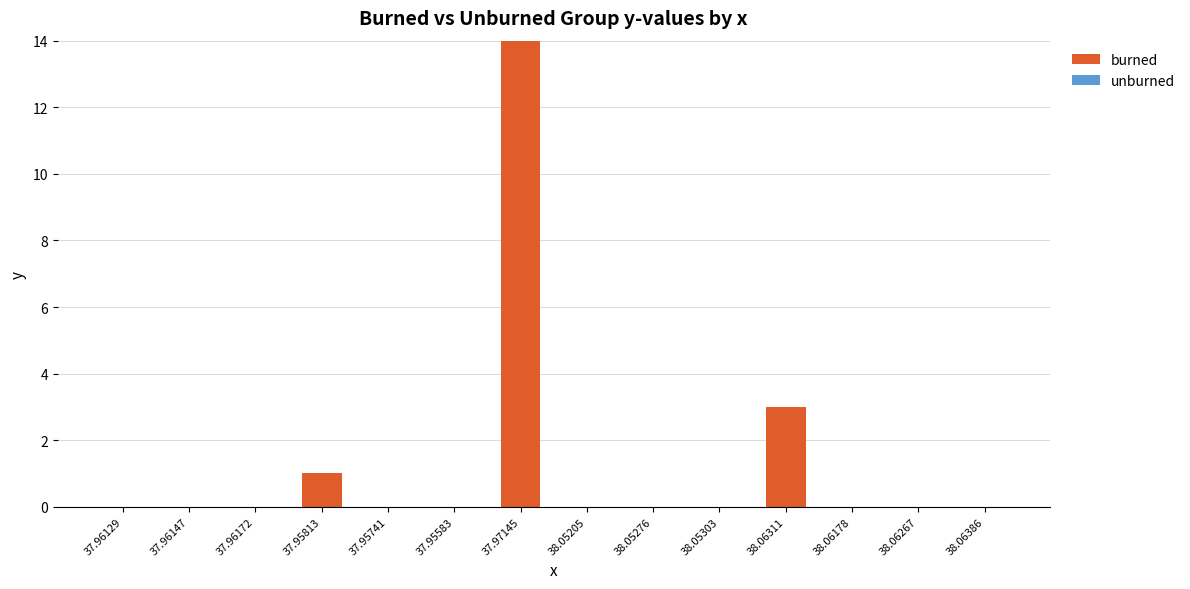

Where is the data nearest to the value 7?

38.06311